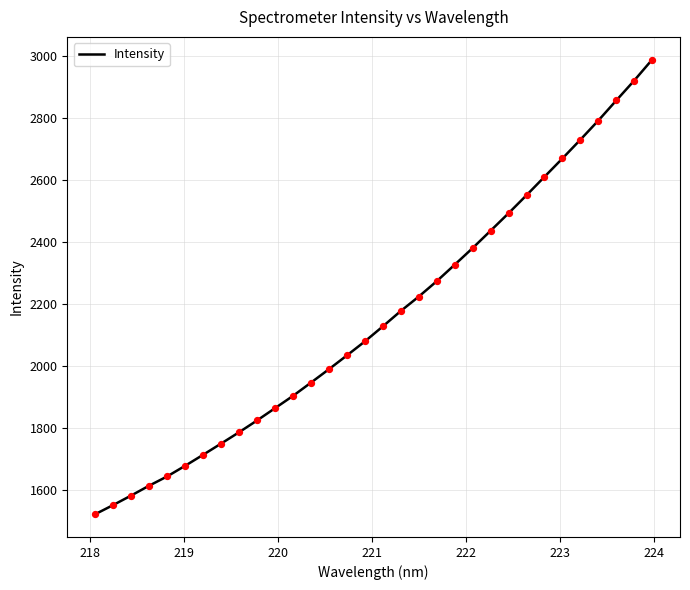

What is the minimum value shown in the chart?

1522.2